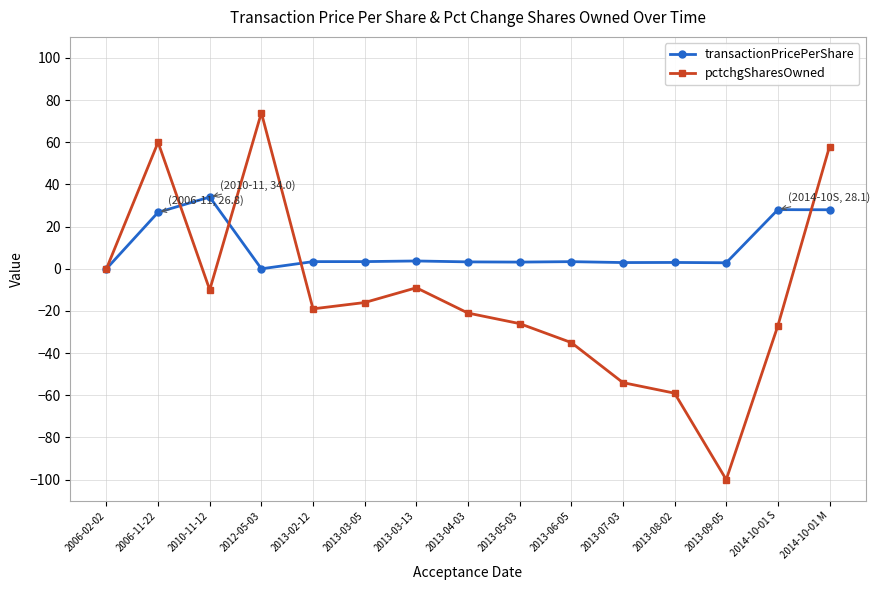

Rank the series by their average value, from lowest to highest.

pctchgSharesOwned, transactionPricePerShare